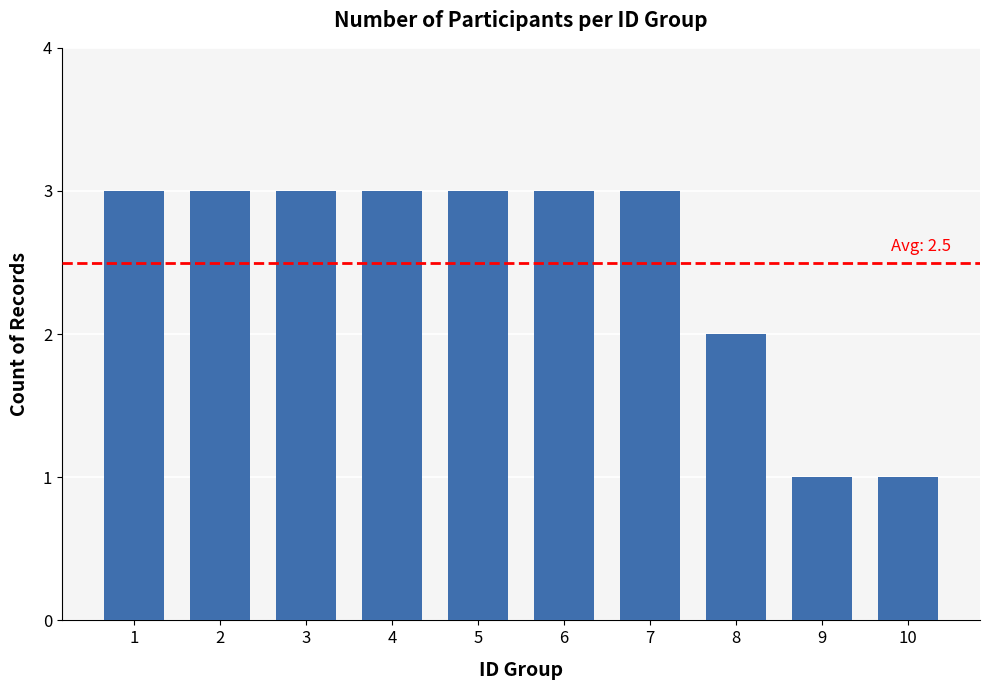

What is the smallest value displayed?

1